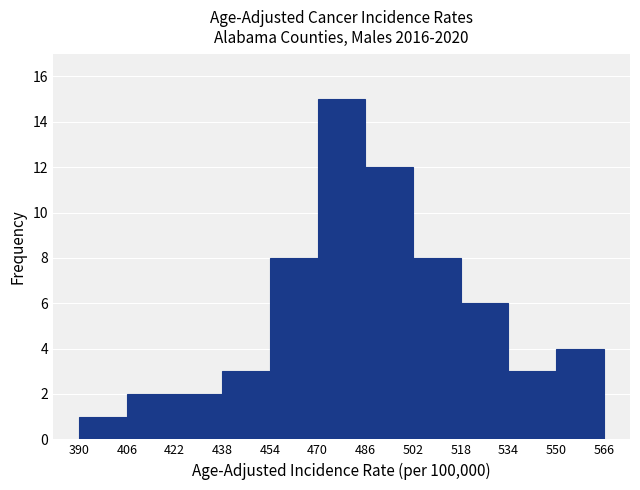

Which range on the x-axis has the tallest bar?

470 to 486